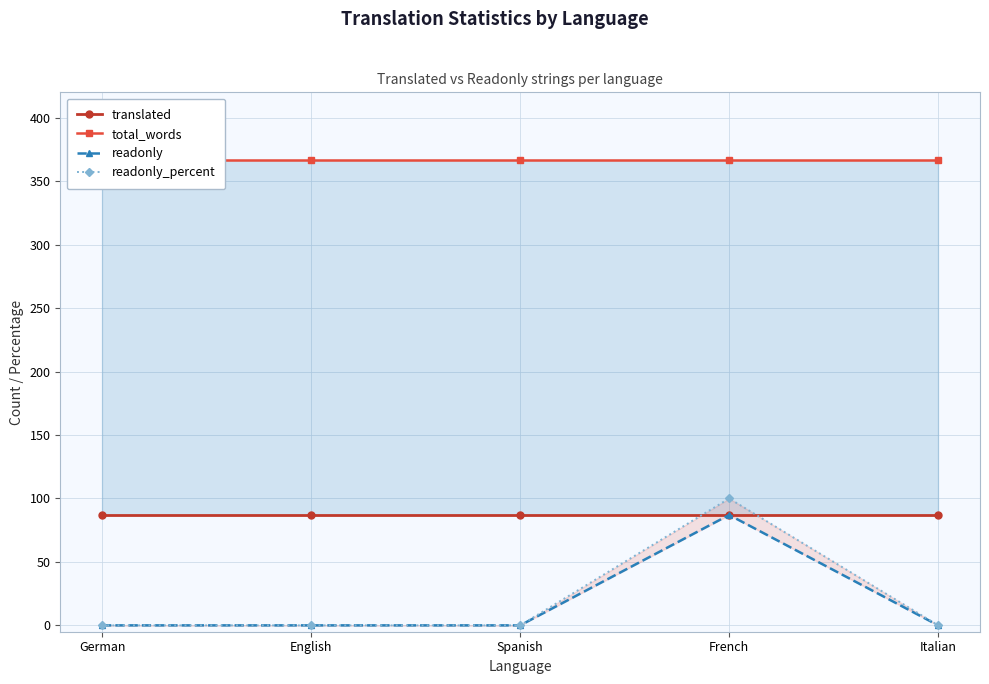

At Spanish, list the series in order from largest to smallest.

total_words, translated, readonly, readonly_percent